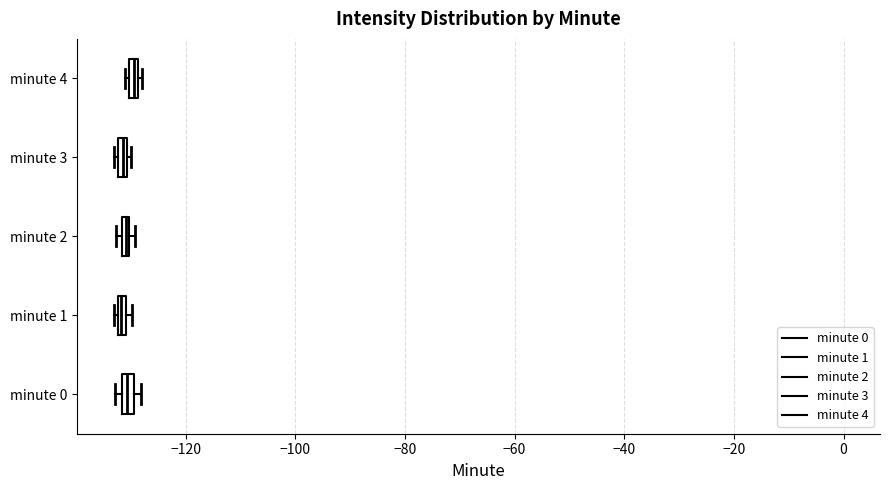

Where is the left edge of the box for minute 3 on the x-axis? The values are not printed on the chart, so give them approximately, as read against the axis.

-132